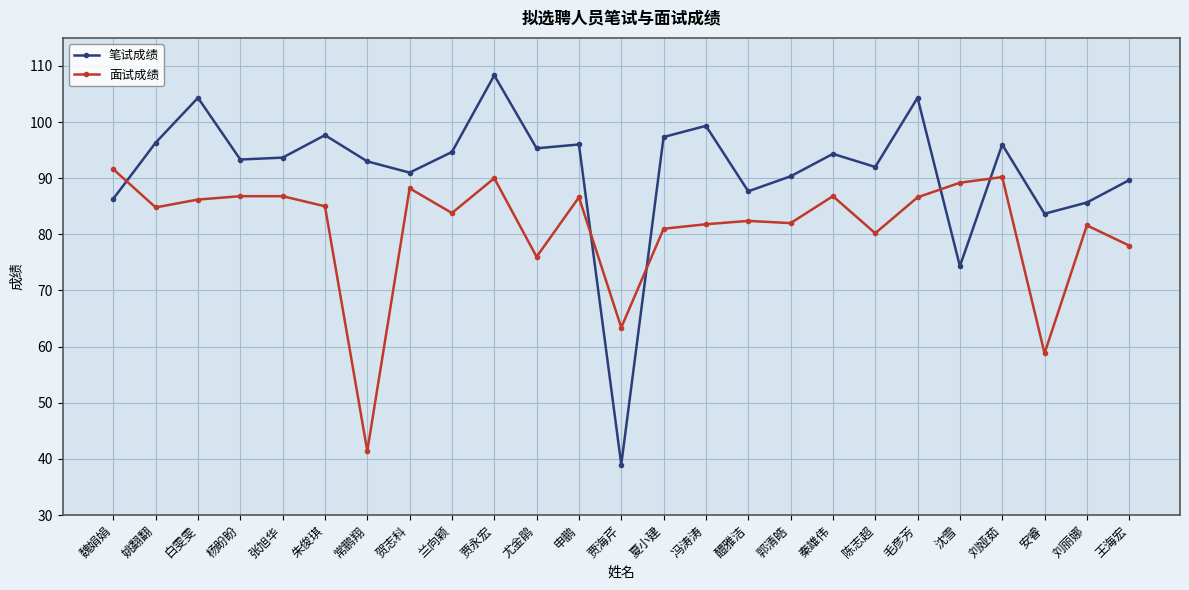

Which series changed the most between 朱俊琪 and 王海宏?

笔试成绩